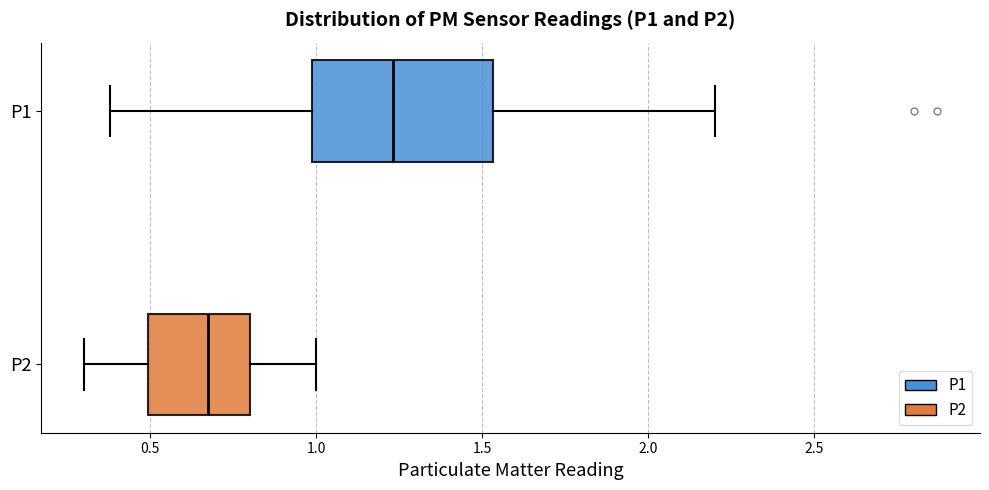

Reading bottom to top, transcribe this box plot: for each box, give where its median line is, the range the box spans, and where its two whiskers end, as read against the x-axis. The values are not printed on the chart, so give them approximately, as read against the axis.

P2: median 0.70, box 0.50 to 0.80, whiskers 0.30 to 1.00
P1: median 1.25, box 1.00 to 1.55, whiskers 0.40 to 2.20